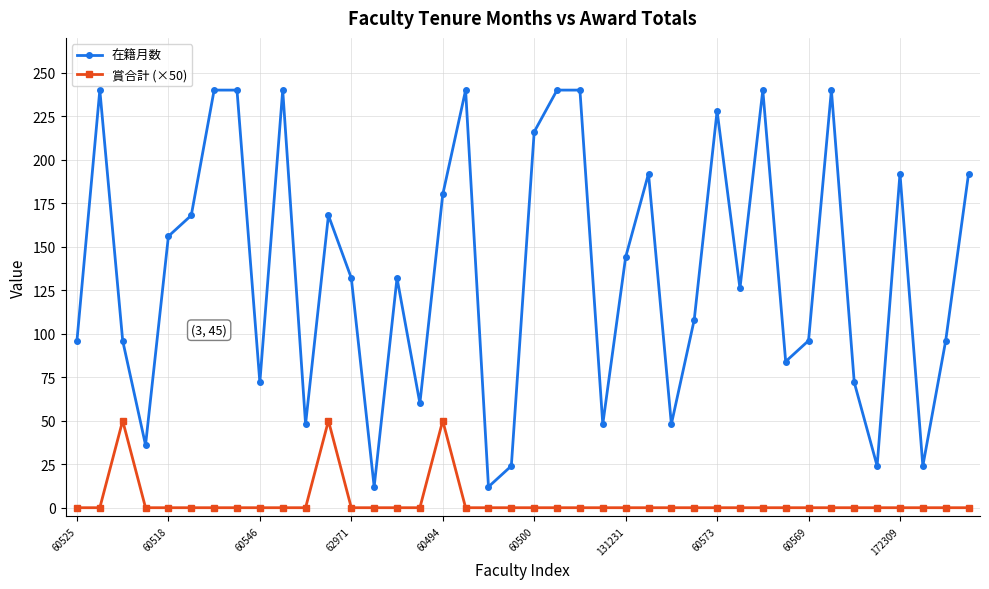

What is the maximum value shown in the chart?

240